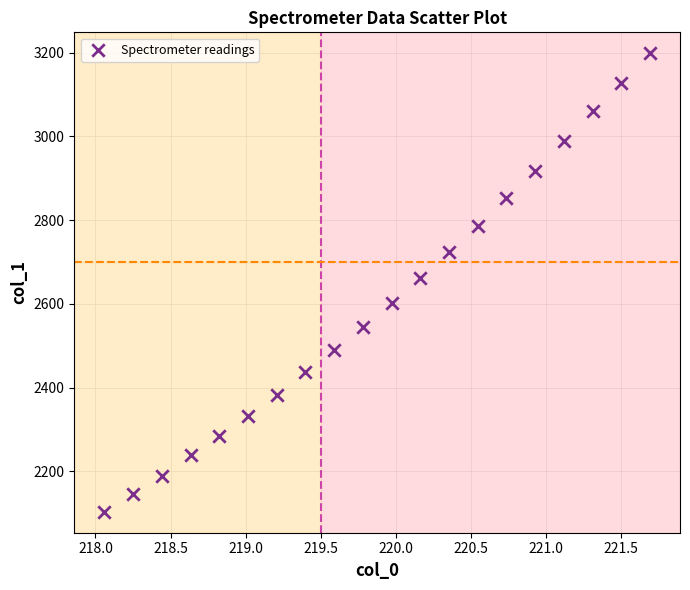

What is the range of Y values (max minus min)?

1095.4